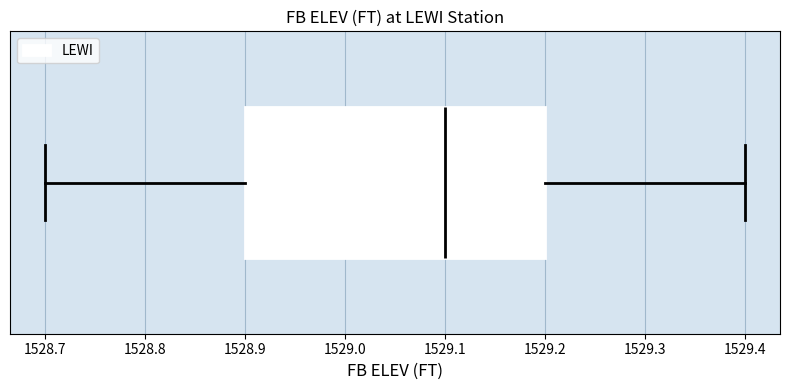

Read this box plot against the x-axis: the position of the median line, the range covered by the box, and the ends of both whiskers. The values are not printed on the chart, so give them approximately, as read against the axis.

median 1529.1, box 1528.9 to 1529.2, whiskers 1528.7 to 1529.4